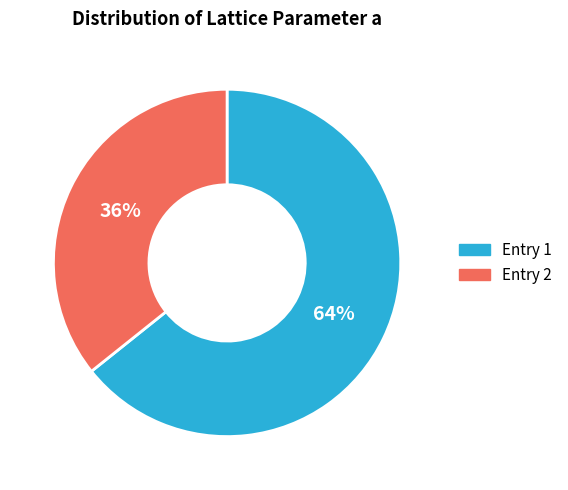

Is there a majority slice in this chart?

Yes